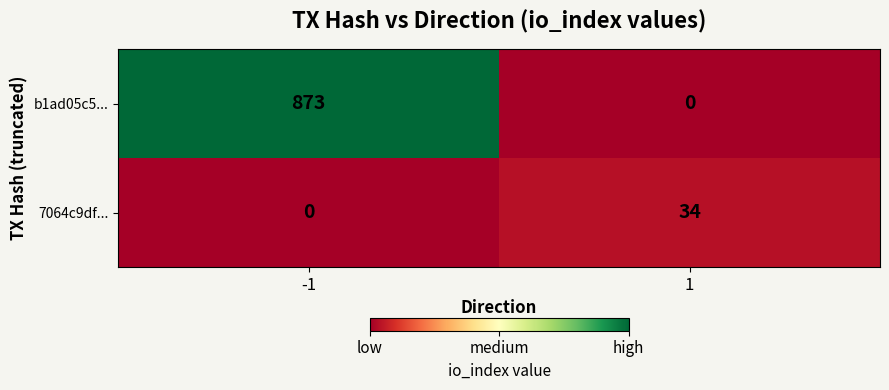

Between -1 and 1, which series saw the biggest shift?

b1ad05c5...